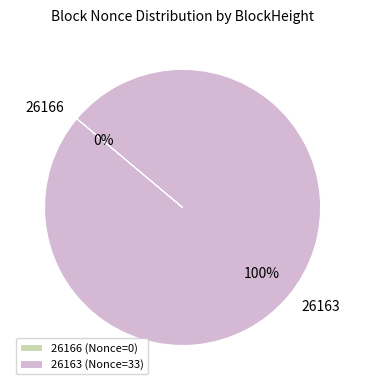

How many segments does this pie chart have?

2